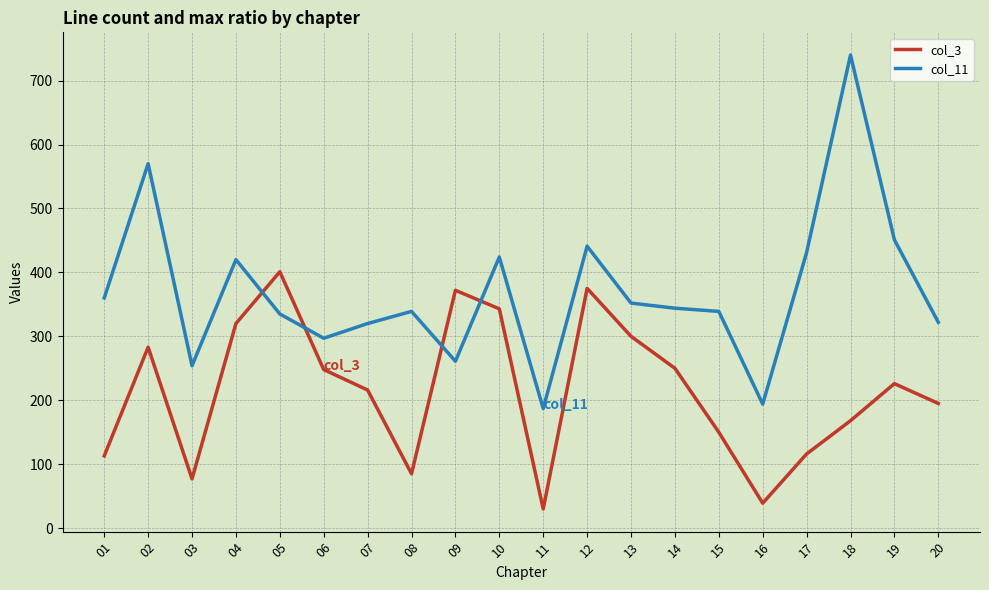

Rank the series by their average value, from highest to lowest.

col_11, col_3